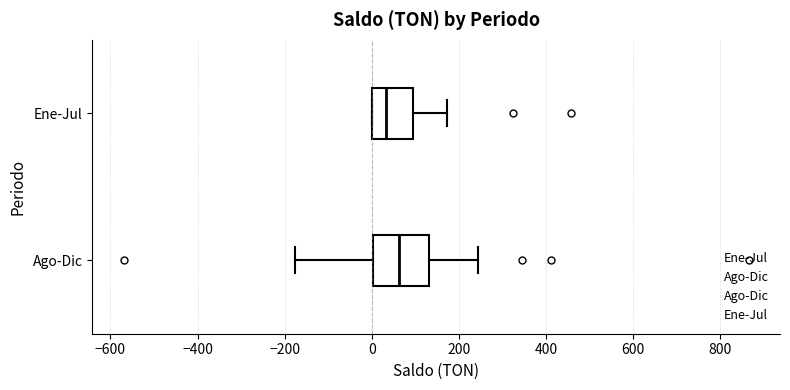

Comparing the boxes themselves (not the whiskers), which one is the widest?

Ago-Dic